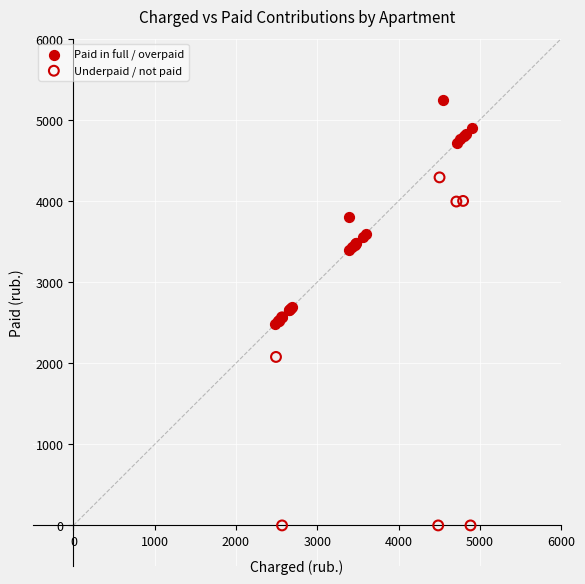

Which series has the largest Y range (max minus min)?

Underpaid / not paid